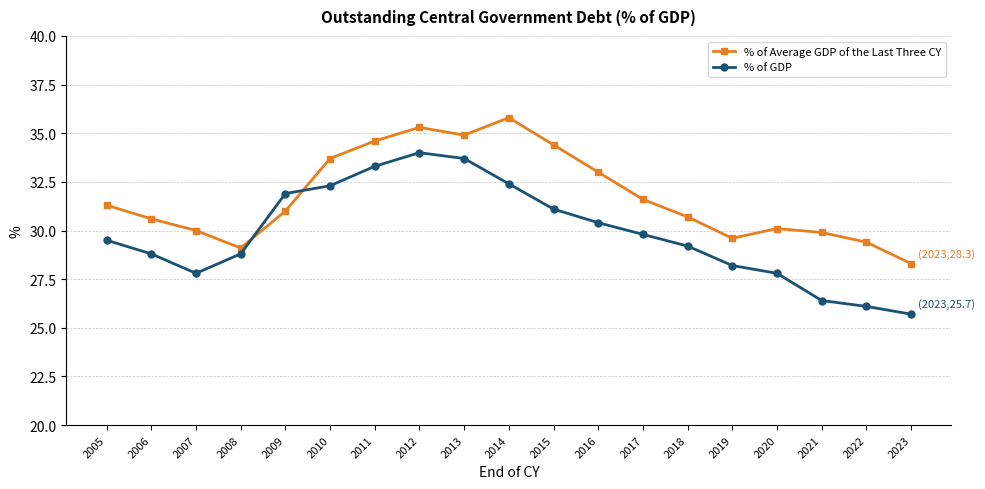

At which label does % of GDP reach its minimum?

2023